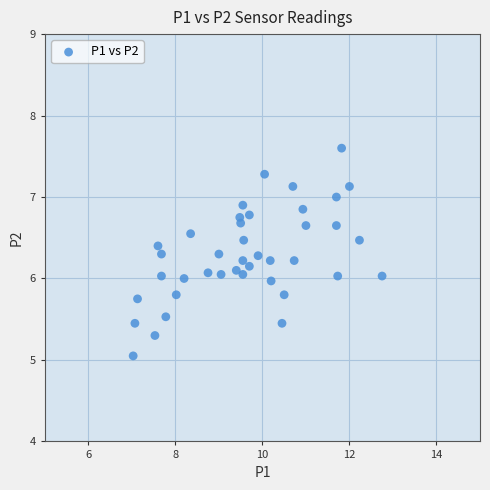

What is the range of X values (max minus min)?

5.7